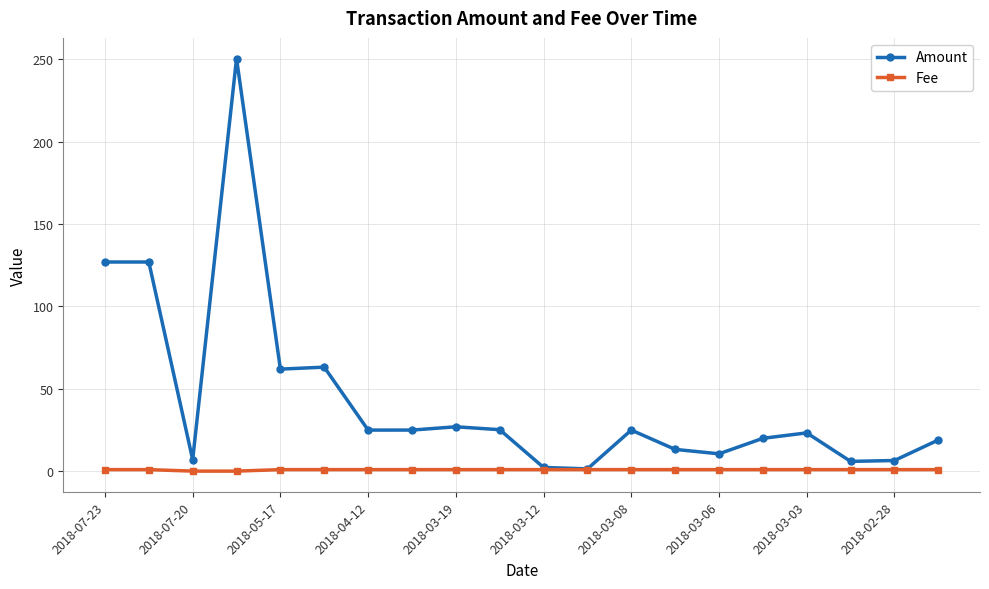

Does the chart have visible grid lines?

Yes